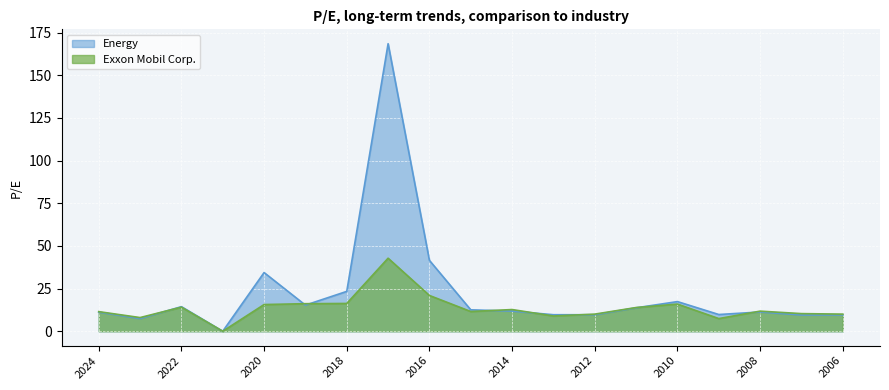

Is the value of Energy at 2023-02-22 greater than the value of Exxon Mobil Corp. at 2016-02-24?

No